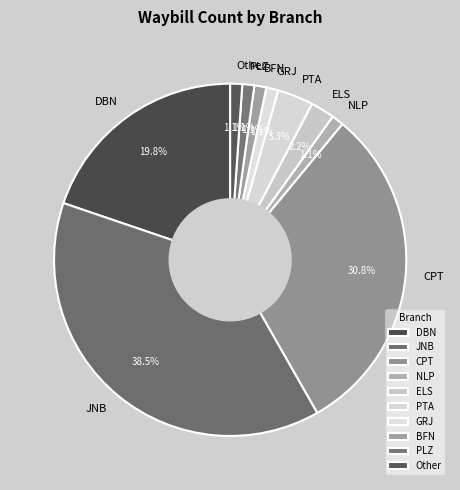

What percentage is NOT represented by BFN?

98.9%